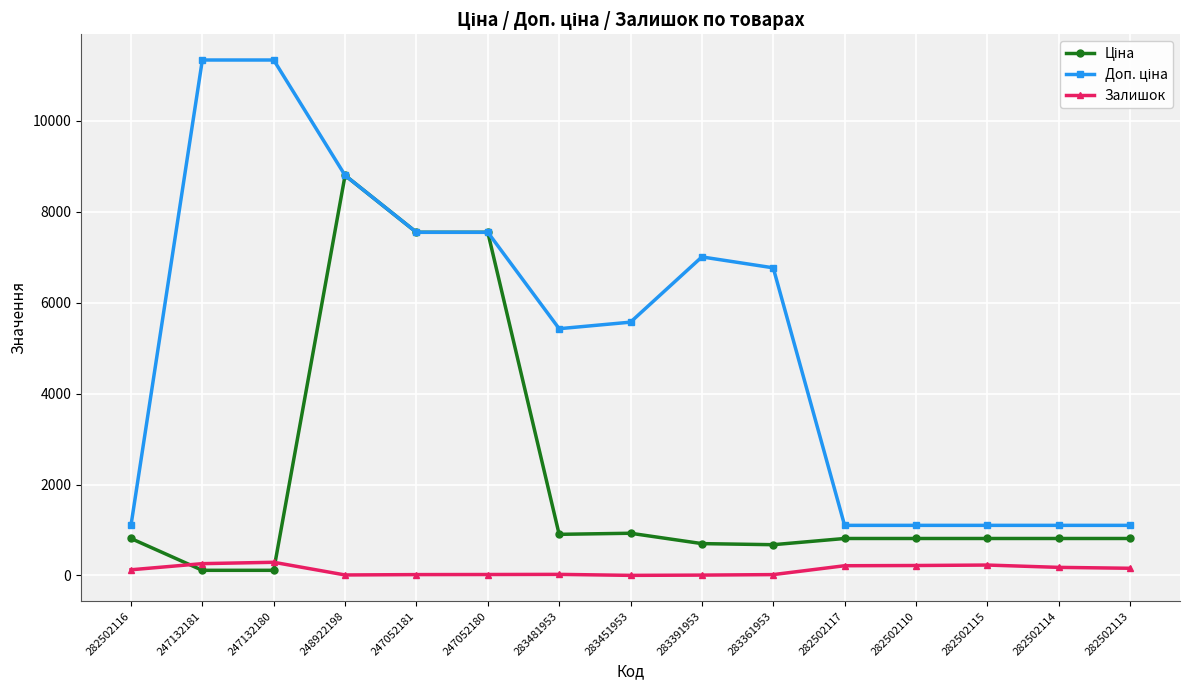

What is the difference between the maximum and minimum values in the Залишок series?

288.0